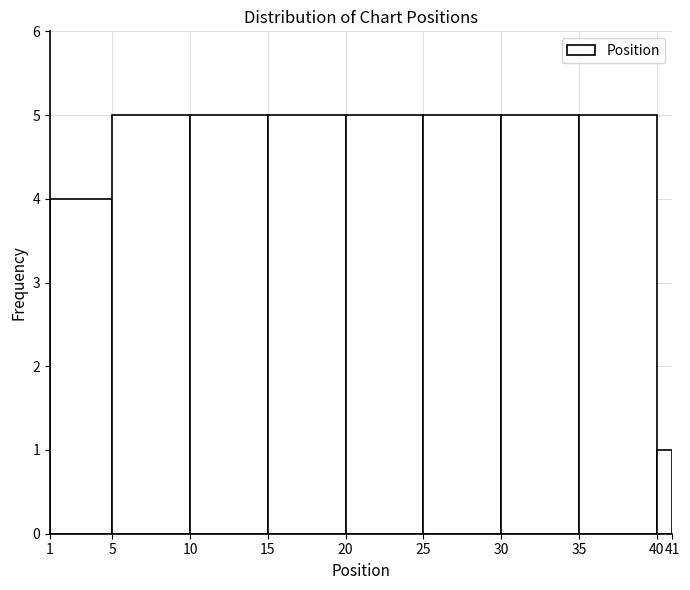

Reading left to right, transcribe this chart: for each bar, give the range it covers on the x-axis and its height. The values are not printed on the chart, so give them approximately, as read against the axis.

1 to 5: 4
5 to 10: 5
10 to 15: 5
15 to 20: 5
20 to 25: 5
25 to 30: 5
30 to 35: 5
35 to 40: 5
40 to 41: 1